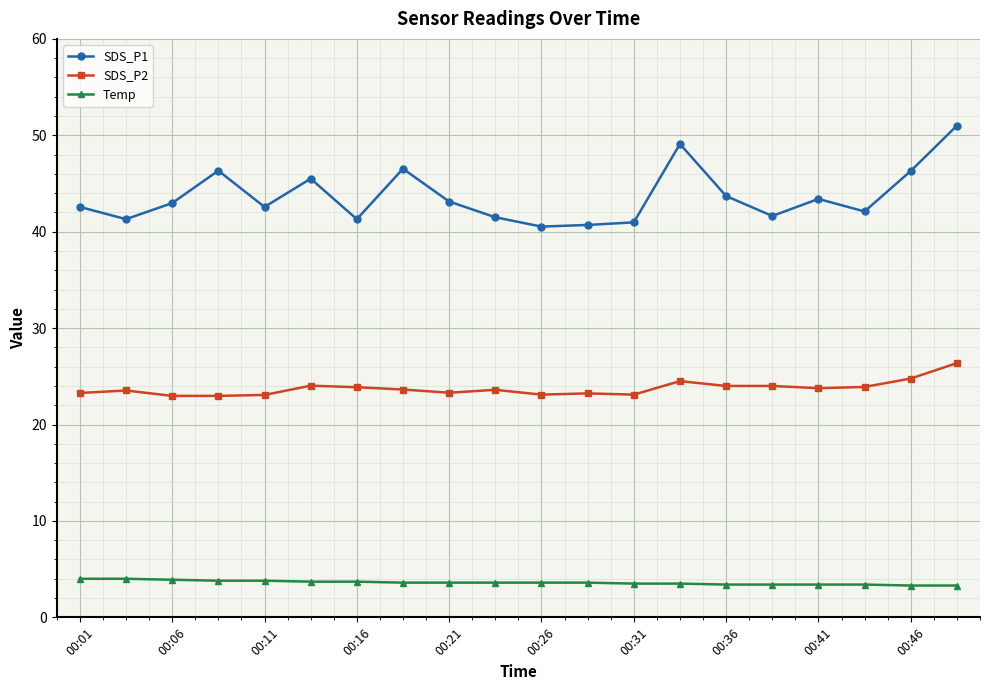

True or false: SDS_P1 has more than 2 interior local peaks.

True